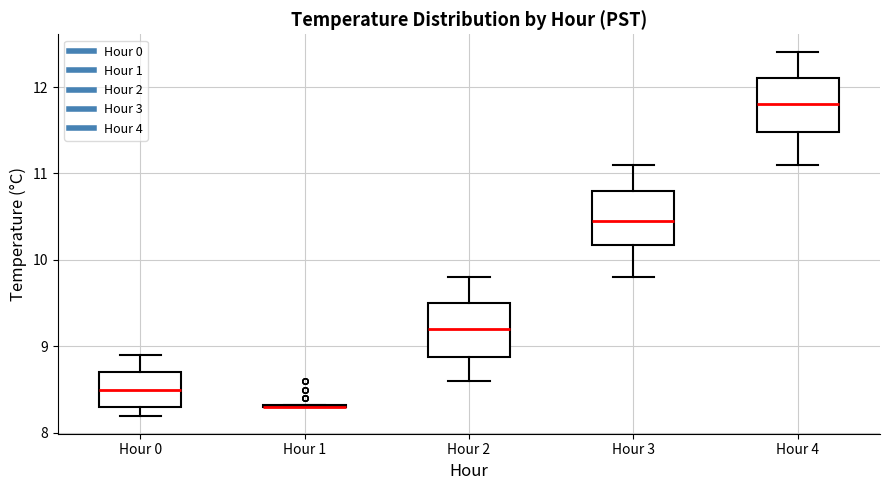

Reading left to right, transcribe this box plot: for each box, give where its median line is, the range the box spans, and where its two whiskers end, as read against the y-axis. The values are not printed on the chart, so give them approximately, as read against the axis.

Hour 0: median 8.5, box 8.3 to 8.7, whiskers 8.2 to 8.9
Hour 1: box collapsed to a line at 8.3, whiskers 8.3 to 8.3
Hour 2: median 9.2, box 8.9 to 9.5, whiskers 8.6 to 9.8
Hour 3: median 10.5, box 10.2 to 10.8, whiskers 9.8 to 11.1
Hour 4: median 11.8, box 11.5 to 12.1, whiskers 11.1 to 12.4